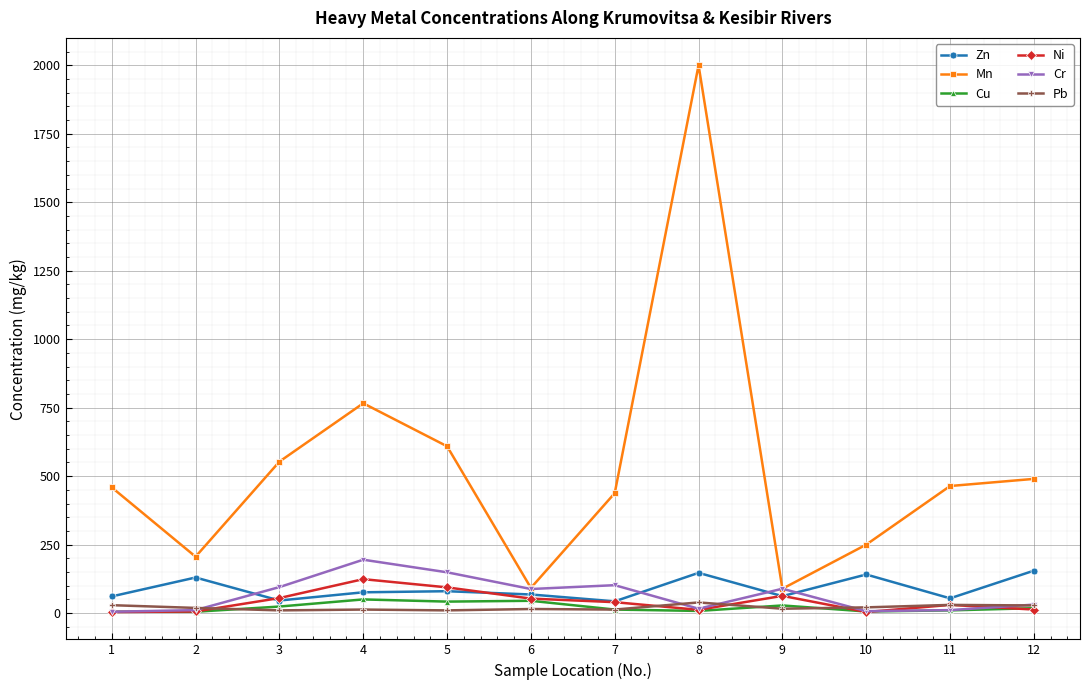

What is the average value of the Zn series?

89